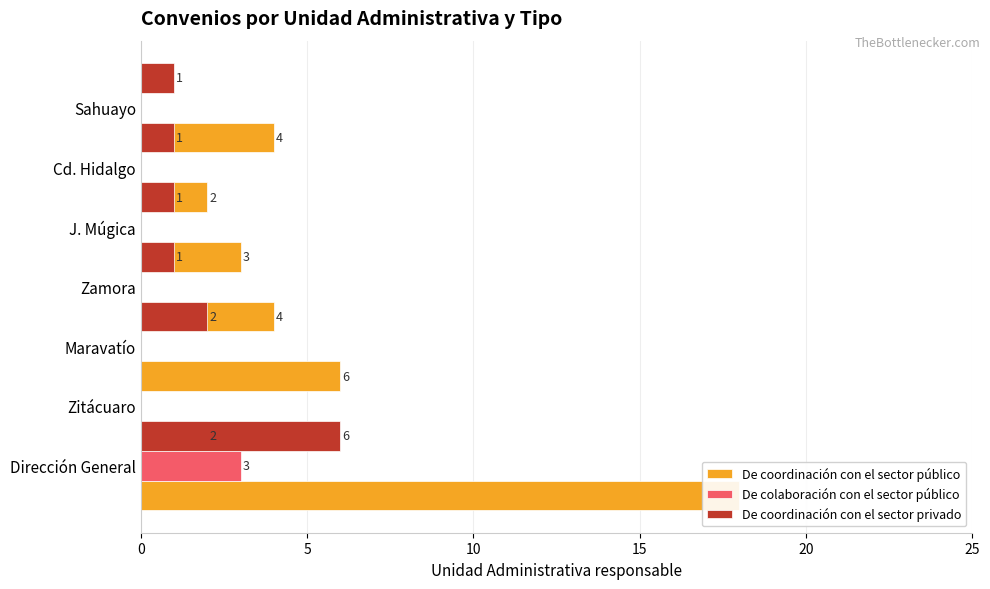

True or false: De colaboración con el sector público has a value of 0 at J. Múgica.

True